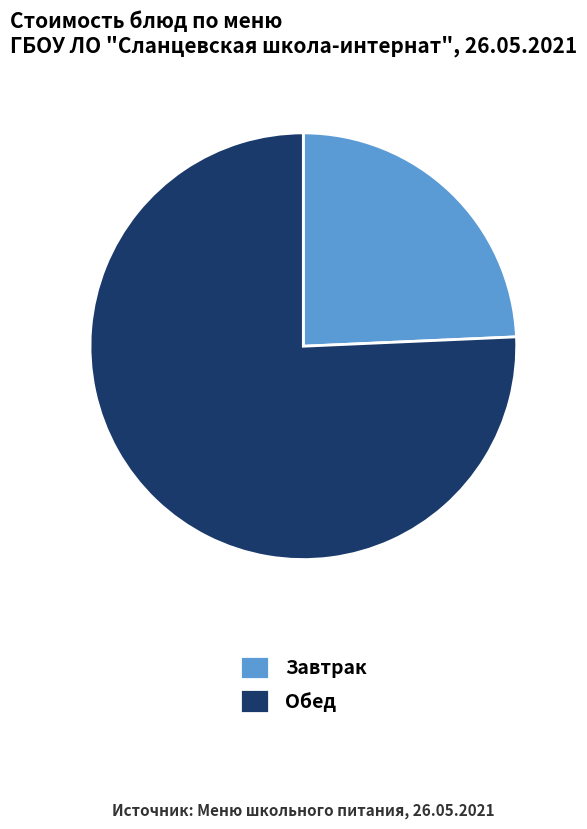

Is it true that Завтрак is 24% of the pie?

True